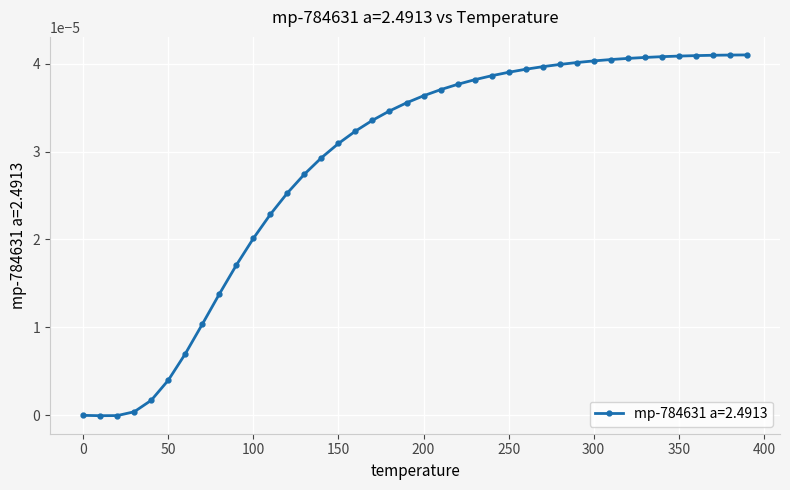

Is this an area chart (filled region under the line)?

No